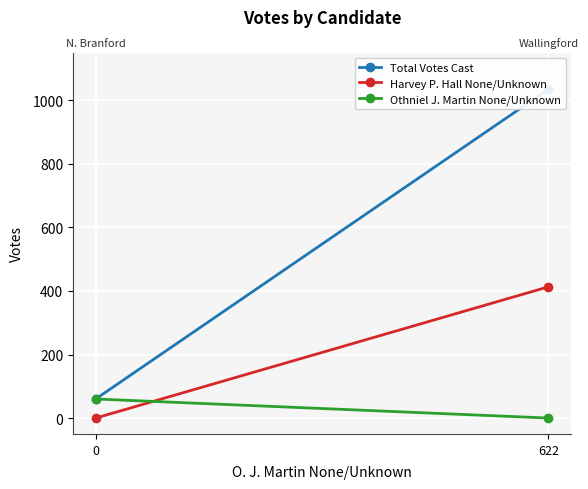

What is the sum of the Total Votes Cast values at 622 and 0?

1095